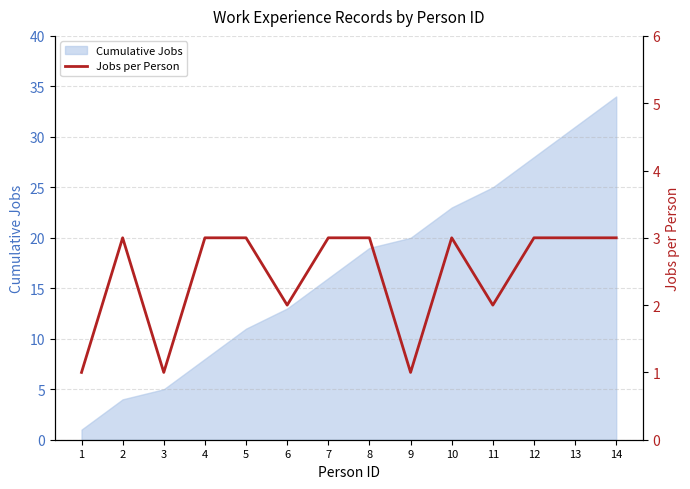

Where is Cumulative Jobs nearest to the value 17?

7